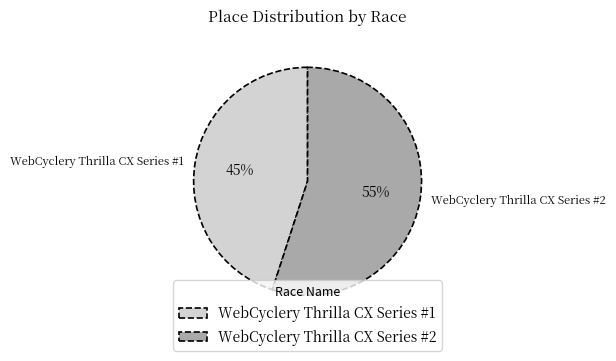

Is WebCyclery Thrilla CX Series #1 the majority of the pie?

No